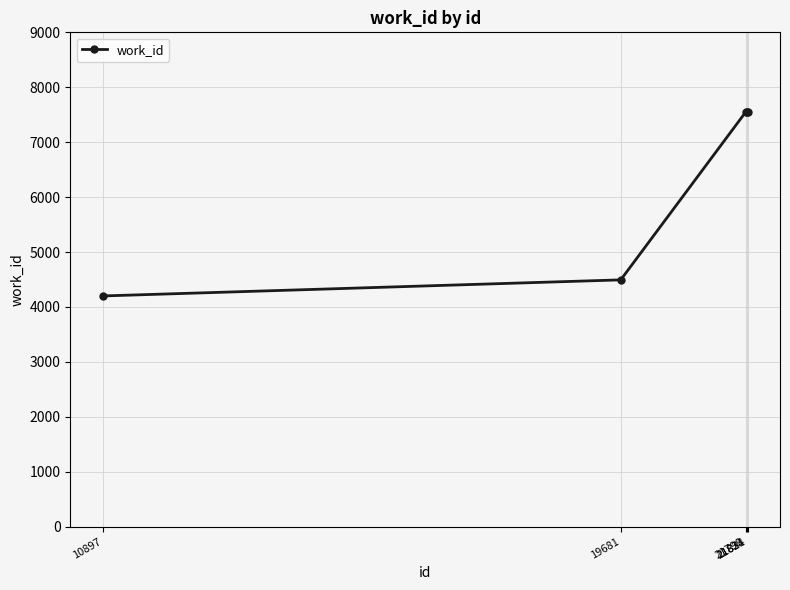

True or false: there are more than 1 points higher than both neighbors.

False